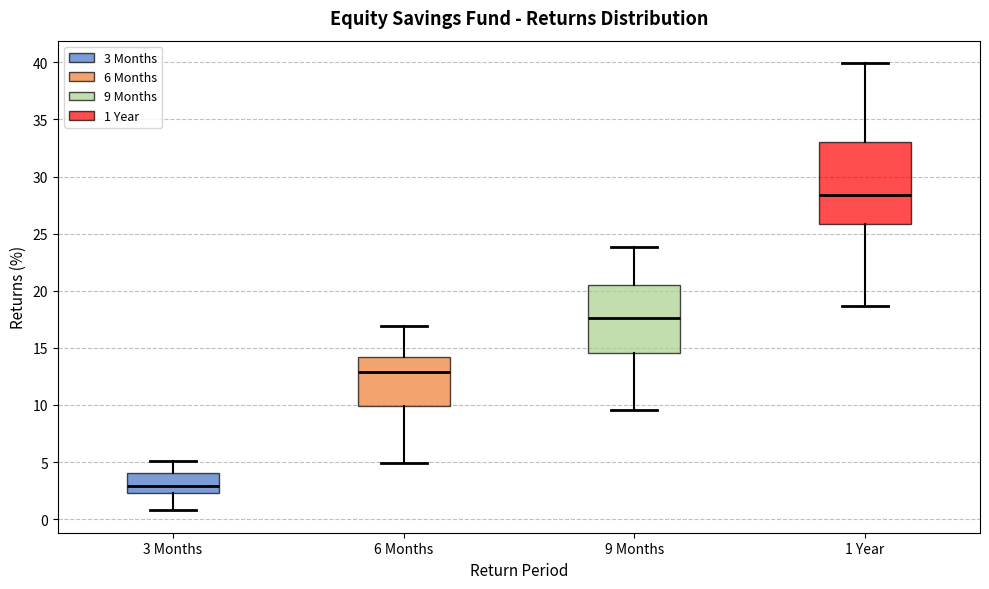

Reading left to right, read every box against the y-axis: the position of its median line, the range the box covers, and the ends of its whiskers. The values are not printed on the chart, so give them approximately, as read against the axis.

3 Months: median 3.0, box 2.5 to 4.0, whiskers 1.0 to 5.0
6 Months: median 13.0, box 10.0 to 14.0, whiskers 5.0 to 17.0
9 Months: median 17.5, box 14.5 to 20.5, whiskers 9.5 to 24.0
1 Year: median 28.5, box 26.0 to 33.0, whiskers 18.5 to 40.0